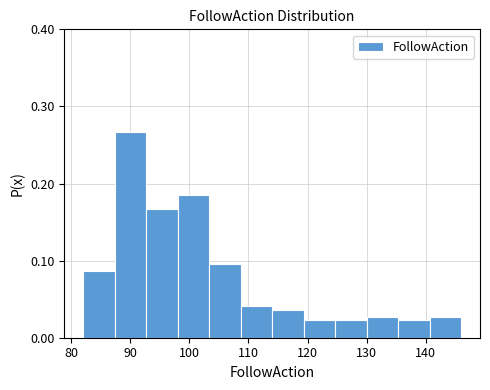

Which range on the x-axis has the tallest bar?

87 to 93